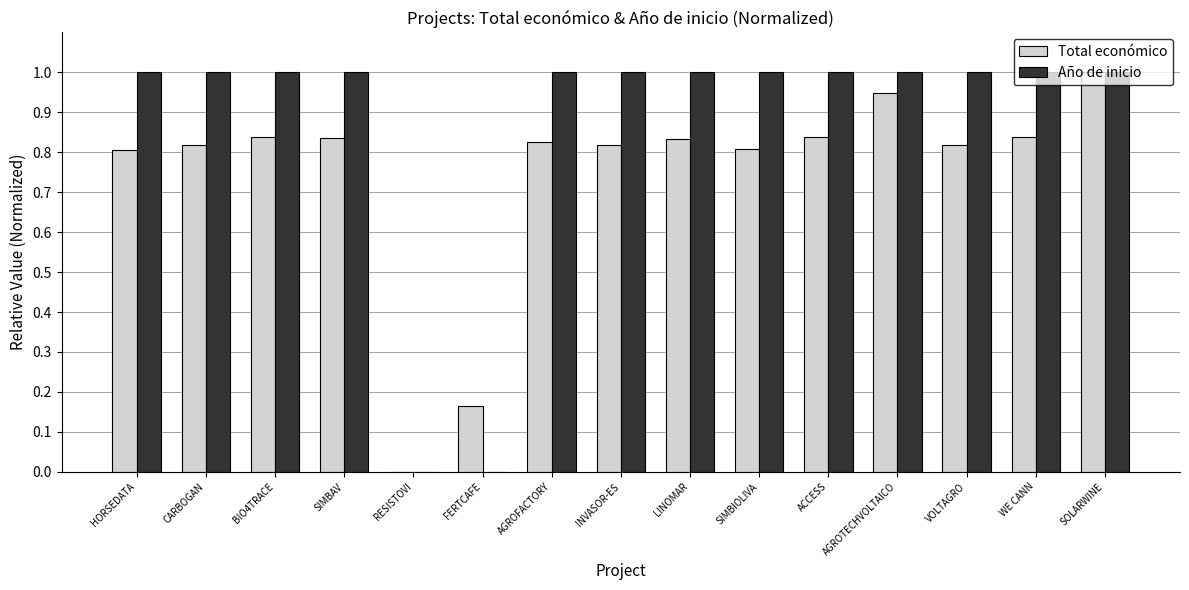

Which series changed the most between ACCESS and SOLARWINE?

Total económico